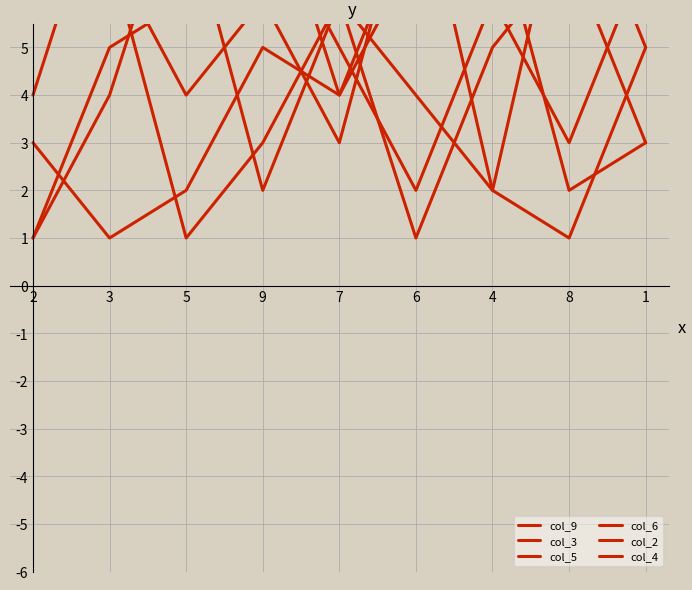

Rank the series by their maximum value, from lowest to highest.

col_9, col_3, col_5, col_6, col_2, col_4